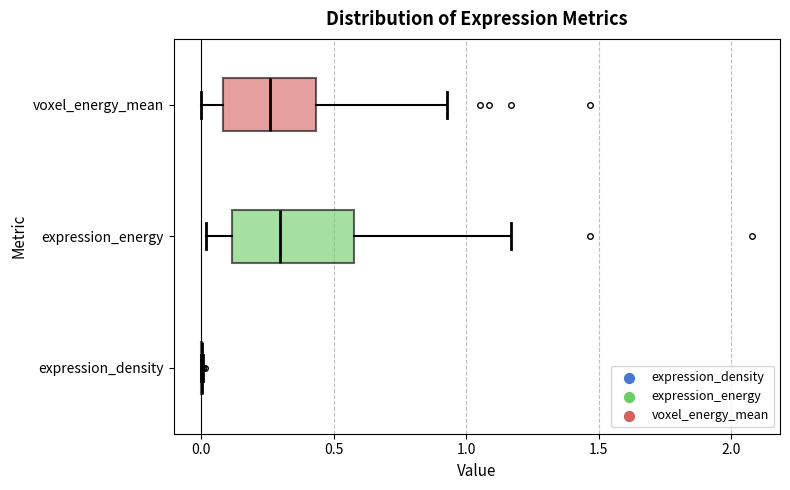

Where does the right whisker of the box for expression_energy end on the x-axis? The values are not printed on the chart, so give them approximately, as read against the axis.

1.15